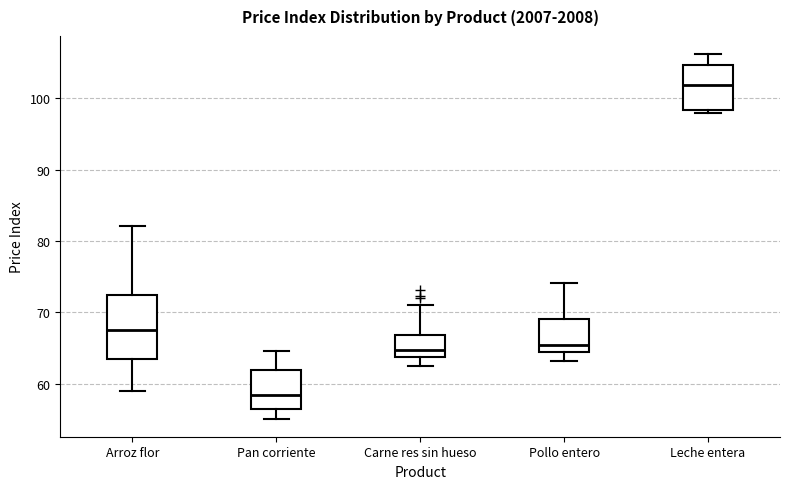

Where does the lower whisker of the box for Pan corriente end on the y-axis? The values are not printed on the chart, so give them approximately, as read against the axis.

55